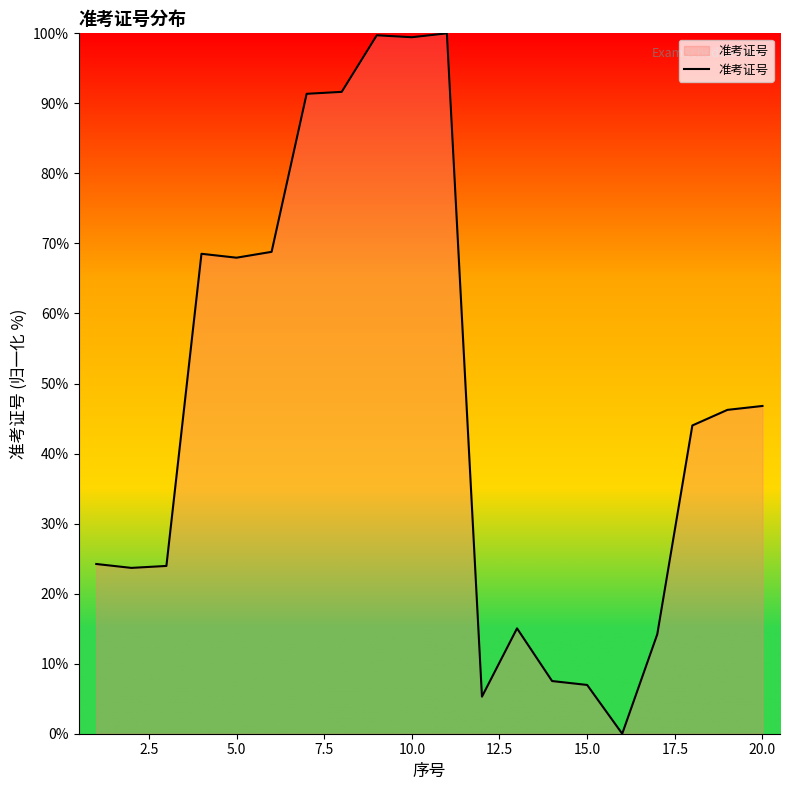

What is the greatest value displayed?

100.0